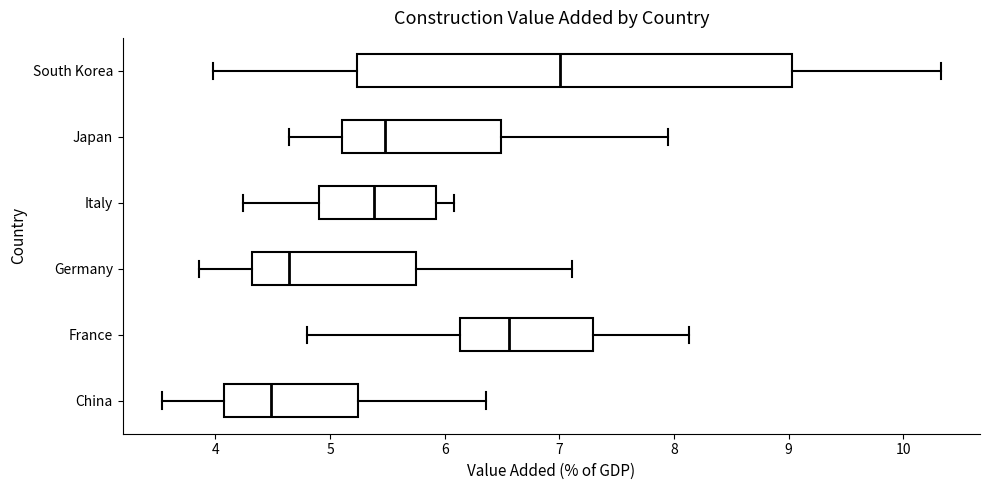

Reading bottom to top, read every box against the x-axis: the position of its median line, the range the box covers, and the ends of its whiskers. The values are not printed on the chart, so give them approximately, as read against the axis.

China: median 4.5, box 4.1 to 5.2, whiskers 3.5 to 6.4
France: median 6.6, box 6.1 to 7.3, whiskers 4.8 to 8.1
Germany: median 4.6, box 4.3 to 5.7, whiskers 3.9 to 7.1
Italy: median 5.4, box 4.9 to 5.9, whiskers 4.2 to 6.1
Japan: median 5.5, box 5.1 to 6.5, whiskers 4.6 to 8.0
South Korea: median 7.0, box 5.2 to 9.0, whiskers 4.0 to 10.3